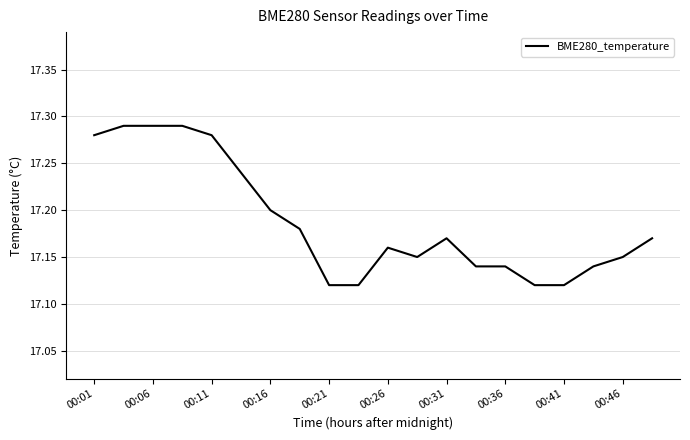

What is the minimum value shown in the chart?

17.1